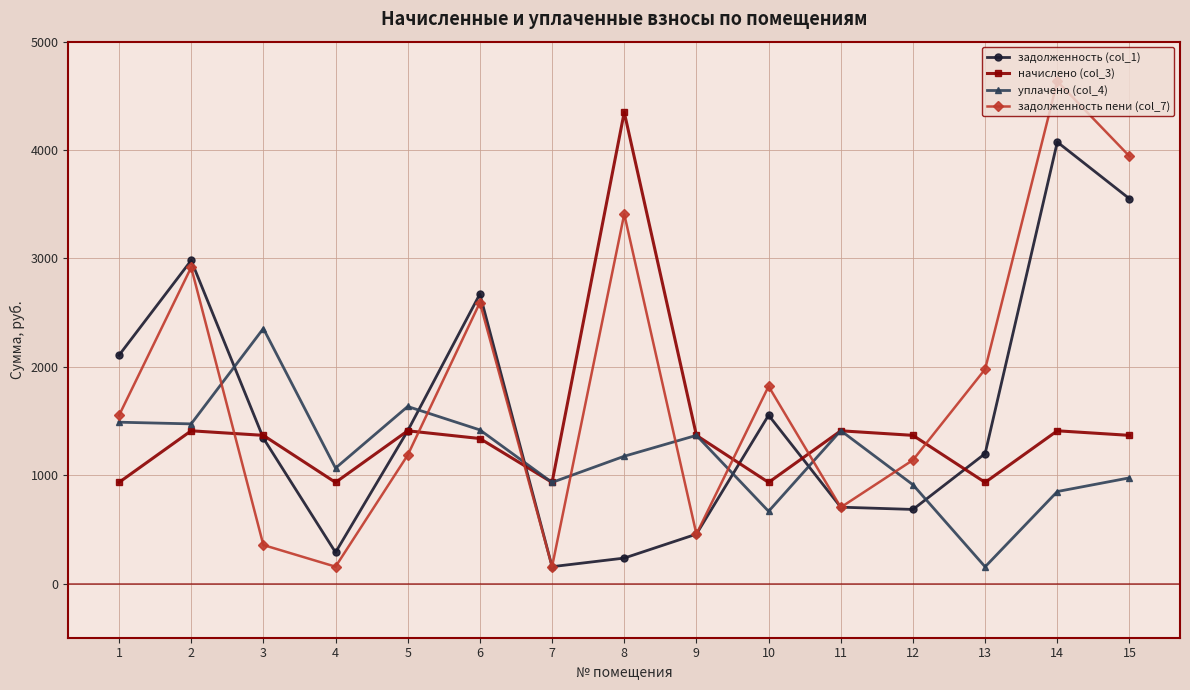

What is the lowest value of the начислено (col_3) series?

933.1